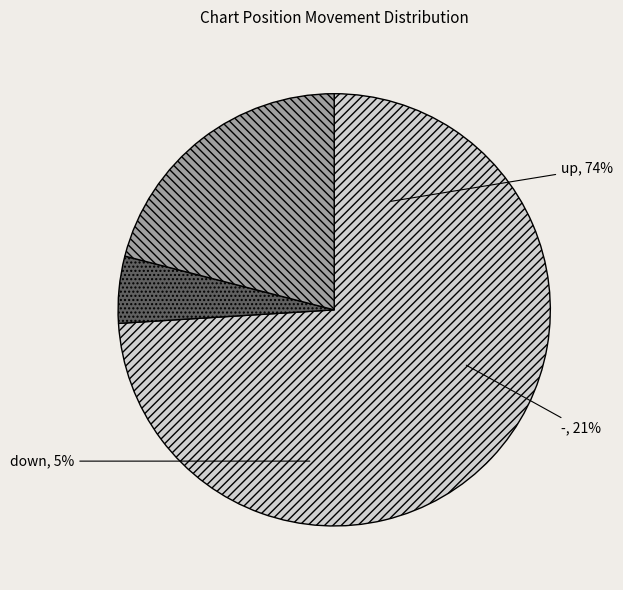

What is the smallest slice in the pie chart?

down